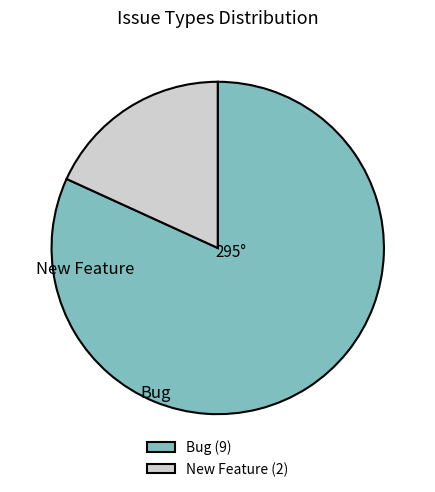

Count the number of slices in the pie.

2